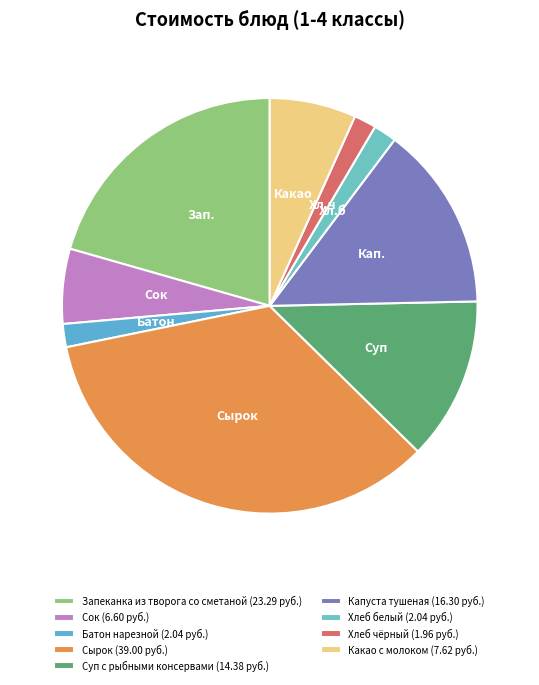

Count the number of slices in the pie.

9